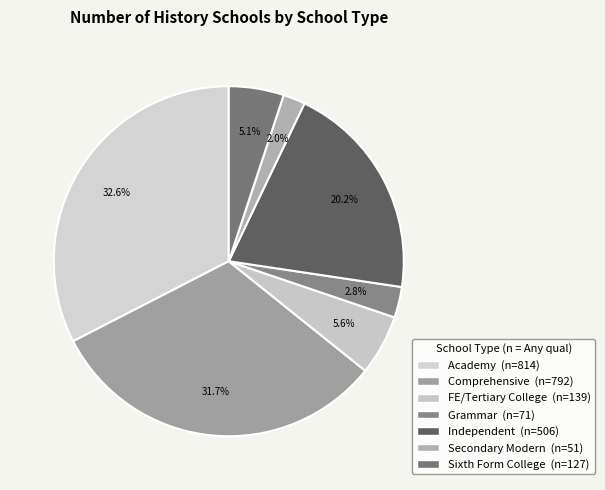

Rank the categories by value from highest to lowest.

Academy, Comprehensive, Independent, FE/Tertiary College, Sixth Form College, Grammar, Secondary Modern